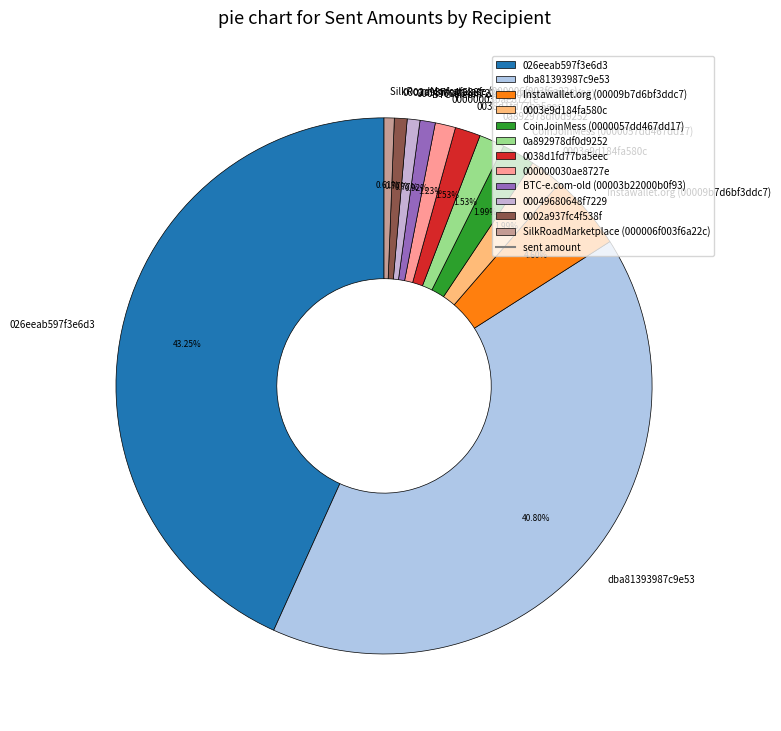

Does BTC-e.com-old (00003b22000b0f93) represent more than half of the total?

No